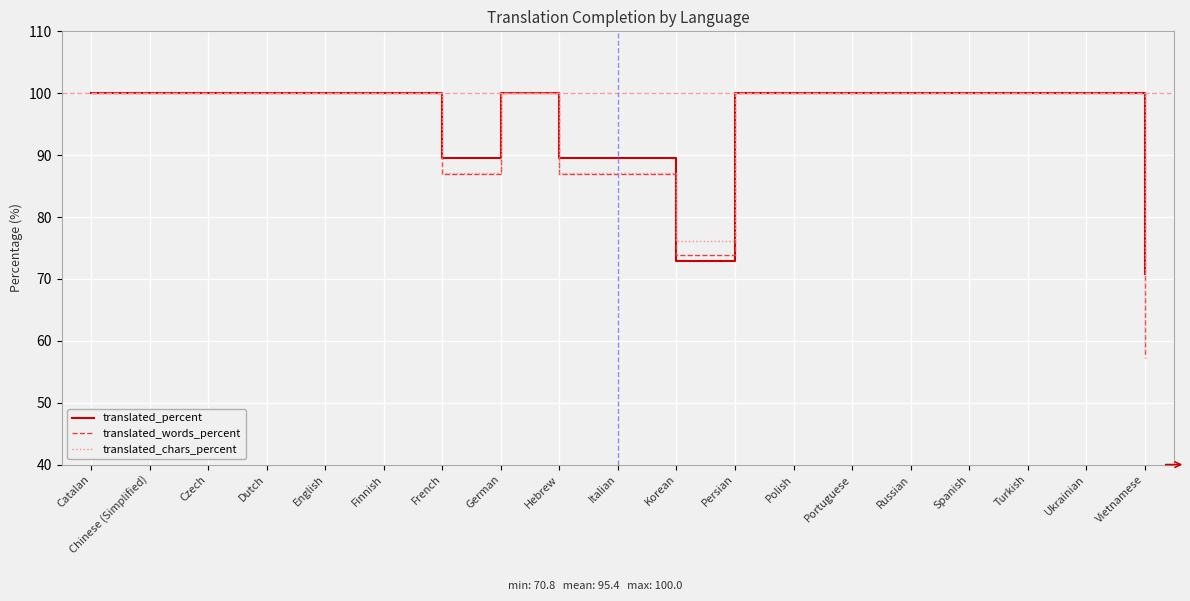

What position from the left is German?

8